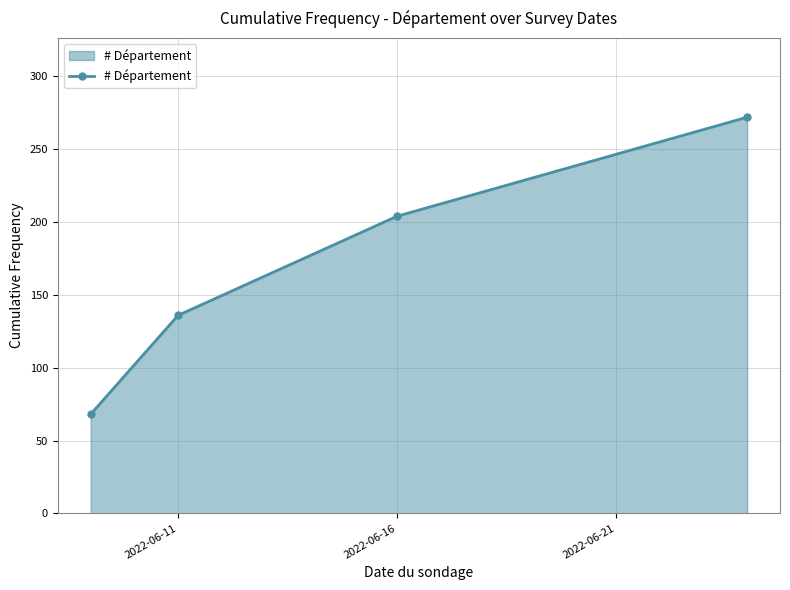

True or false: there are more than 0 points higher than both neighbors.

False